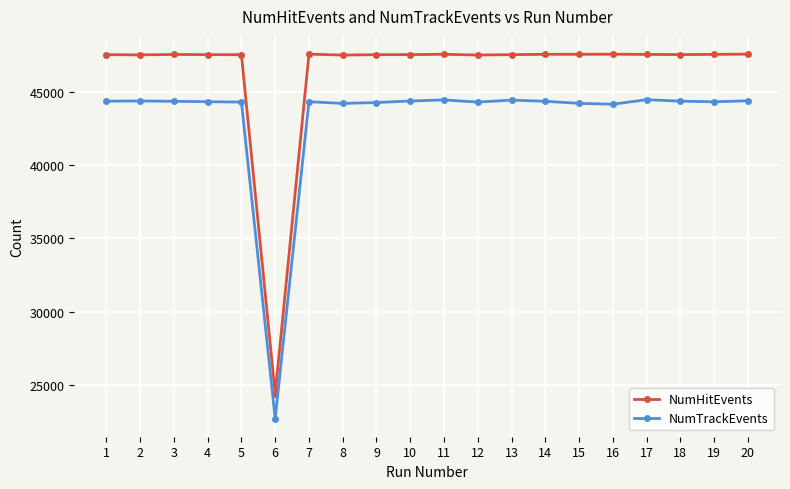

What is the total value across all series at 4?

91858